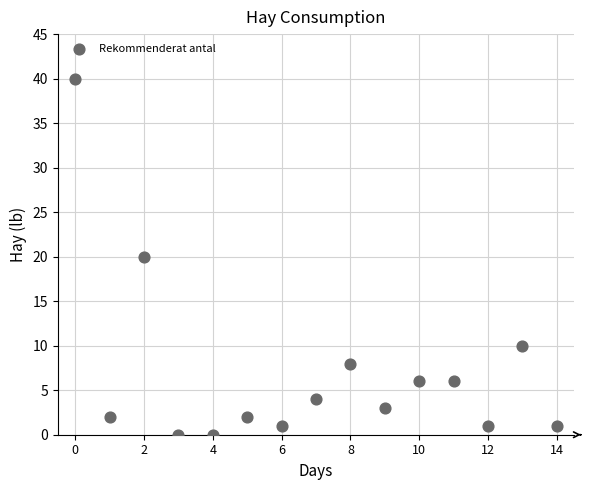

What is the range of Y values (max minus min)?

40